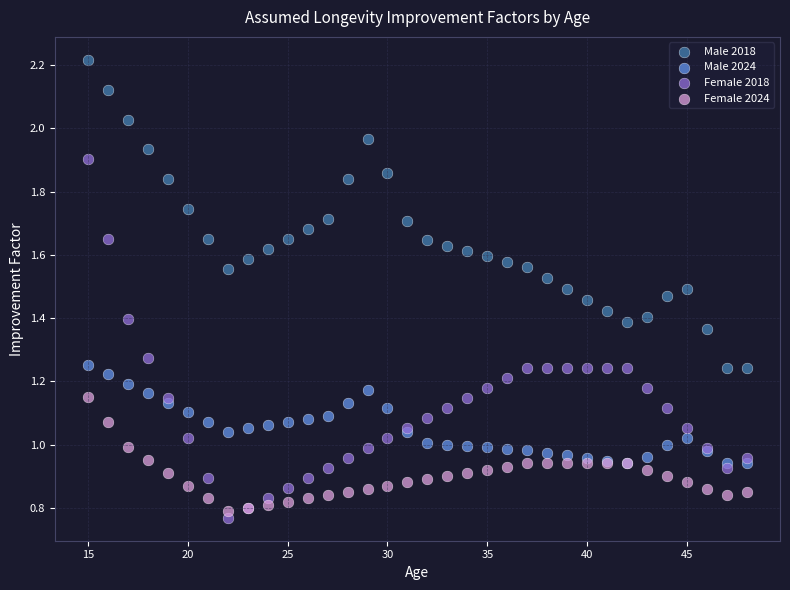

Which series contains the highest Y value?

Male 2018